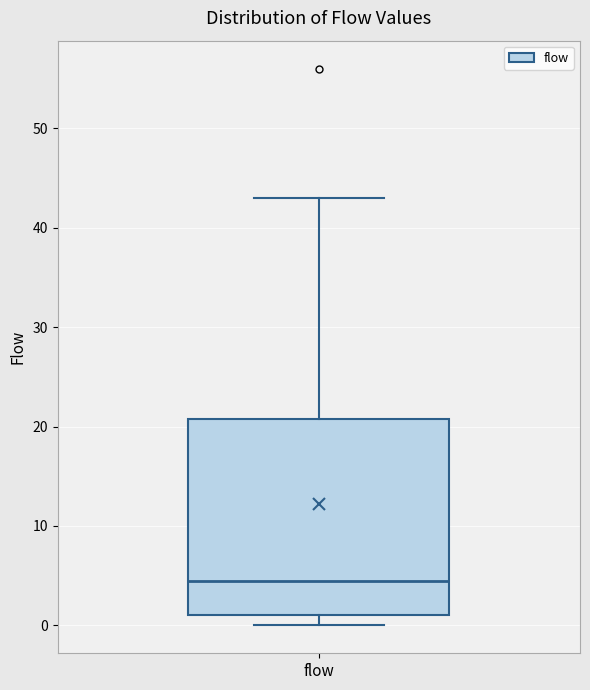

Where is the lower edge of the box for flow on the y-axis? The values are not printed on the chart, so give them approximately, as read against the axis.

1